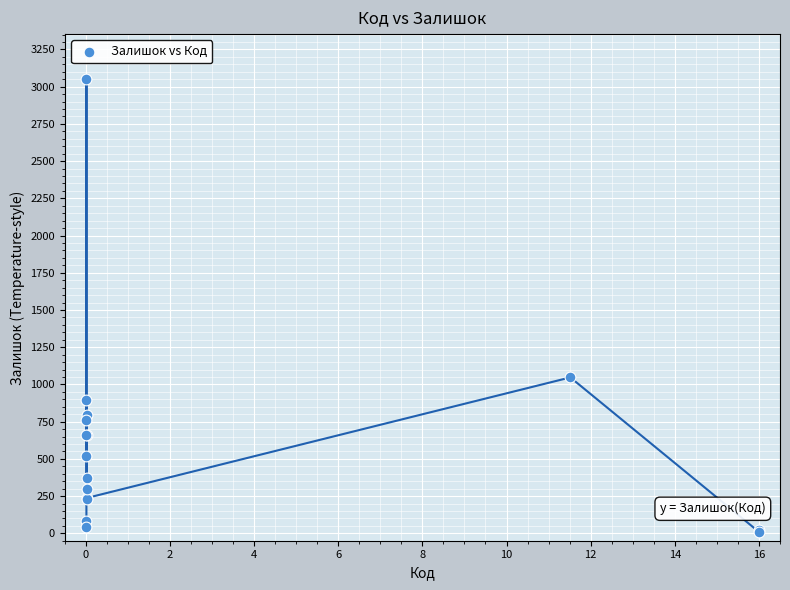

What Y value in the scatter plot is closest to 1528?

1047